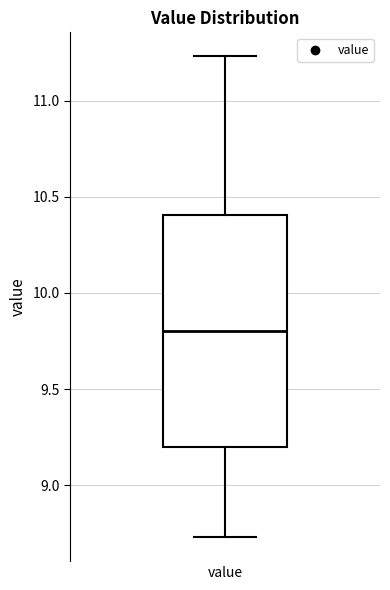

Transcribe this box plot: give where the median line is, the range the box spans, and where the two whiskers end, as read against the y-axis. The values are not printed on the chart, so give them approximately, as read against the axis.

median 9.80, box 9.20 to 10.40, whiskers 8.75 to 11.25